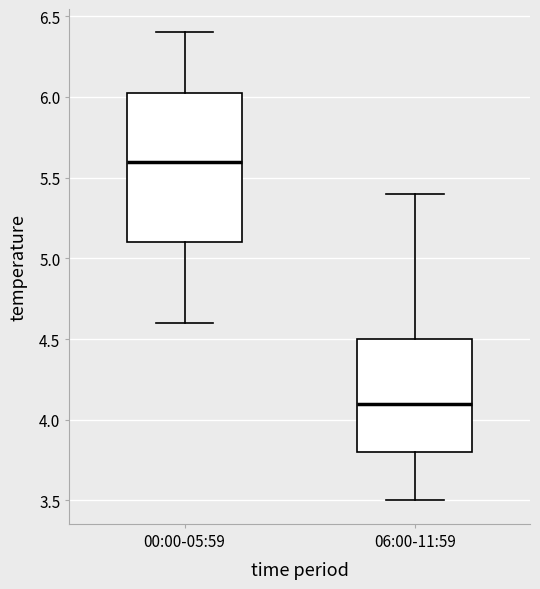

Reading left to right, read every box against the y-axis: the position of its median line, the range the box covers, and the ends of its whiskers. The values are not printed on the chart, so give them approximately, as read against the axis.

00:00-05:59: median 5.60, box 5.10 to 6.05, whiskers 4.60 to 6.40
06:00-11:59: median 4.10, box 3.80 to 4.50, whiskers 3.50 to 5.40